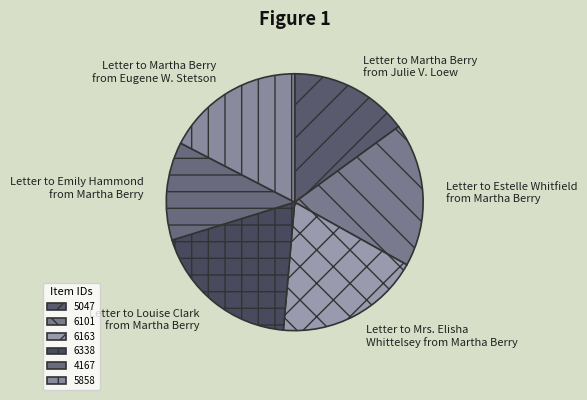

The Letter to Emily Hammond from Martha Berry slice represents 12% of the pie. True or false?

True